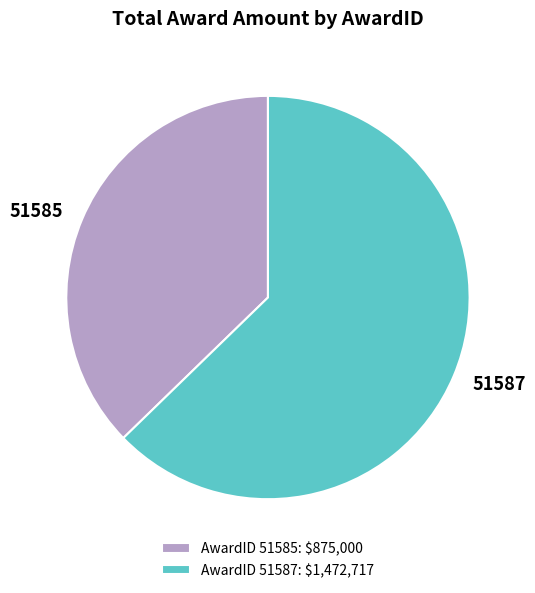

Count the number of slices in the pie.

2